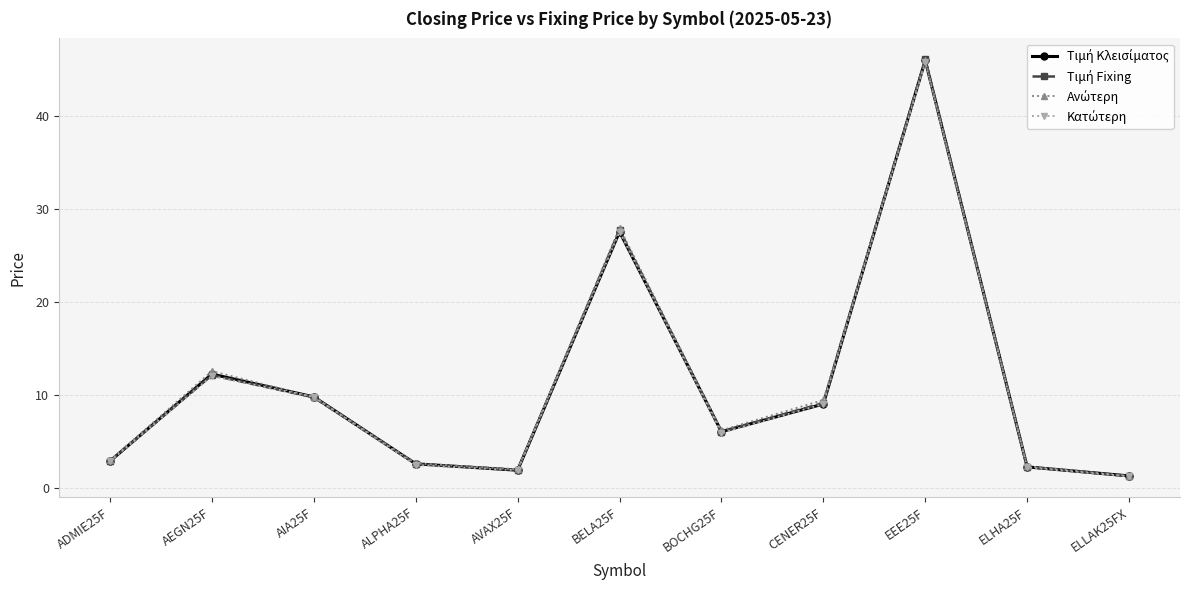

Which label corresponds to the largest value in the chart?

EEE25F